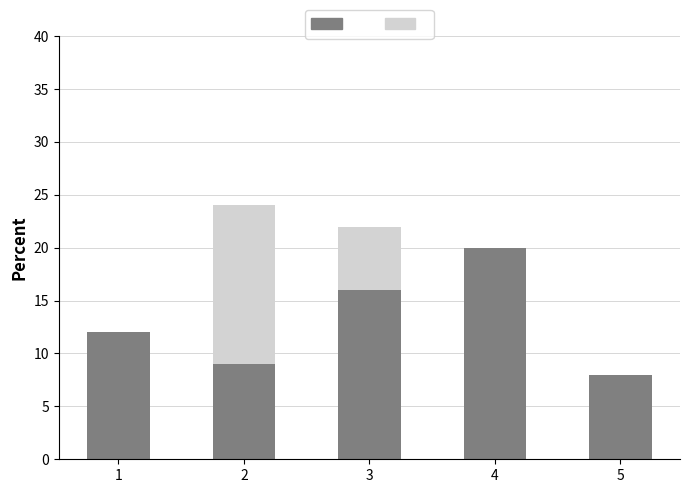

Count the number of data series in this chart.

2